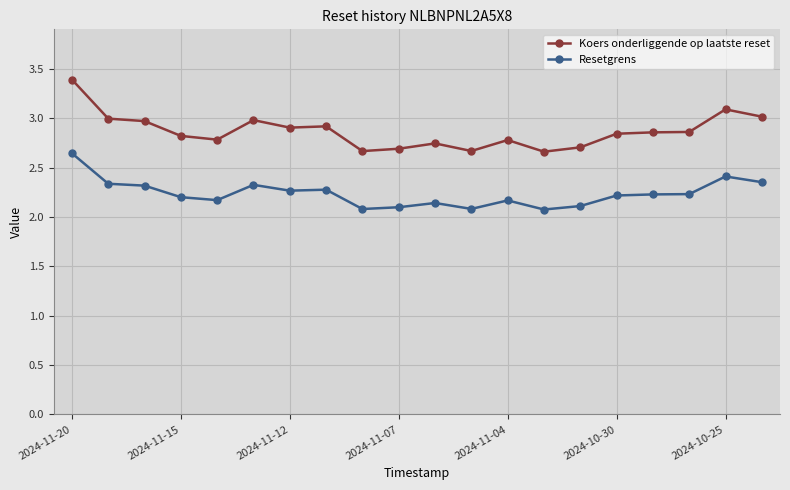

What is the maximum value for Koers onderliggende op laatste reset?

3.4